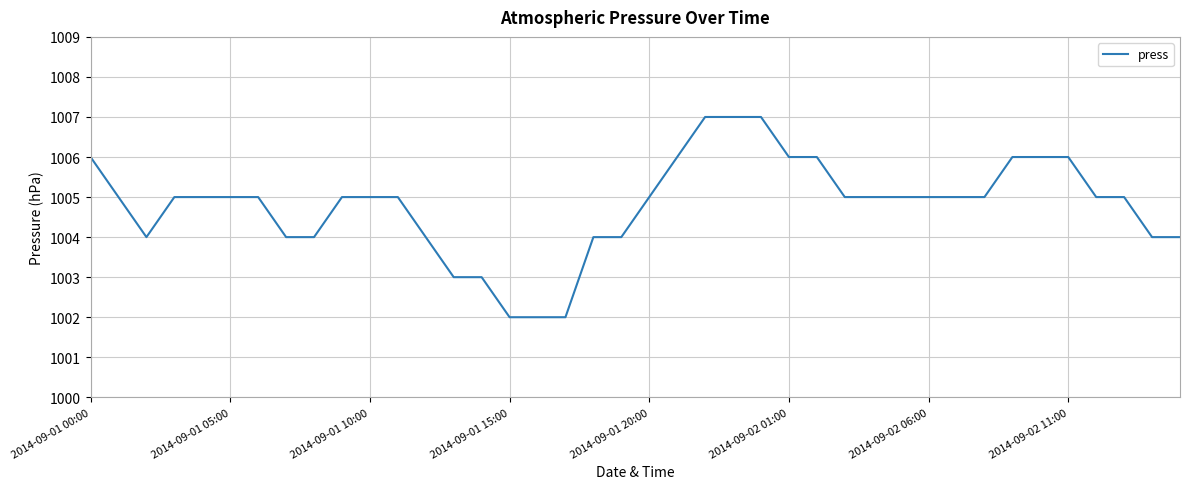

What is the maximum value shown in the chart?

1007